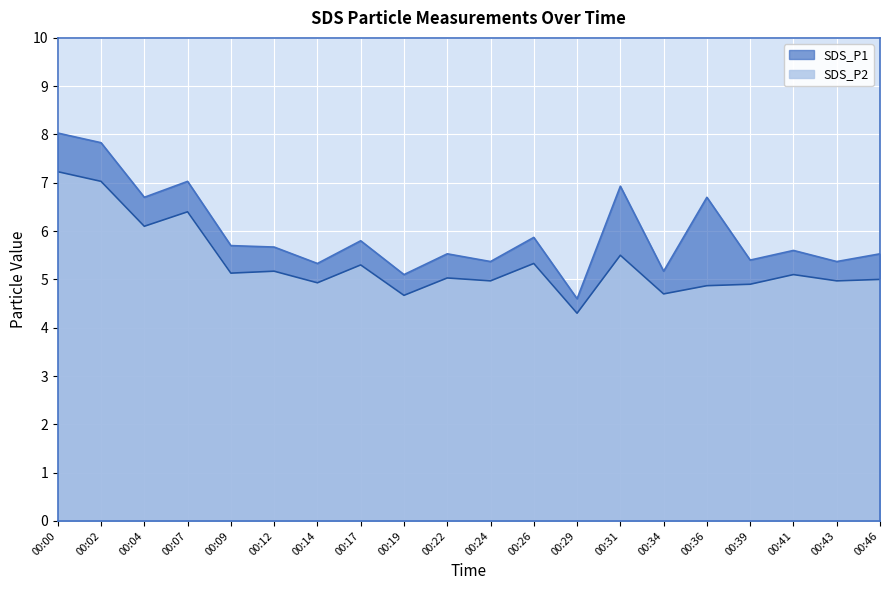

What is the minimum value shown in the chart?

4.3